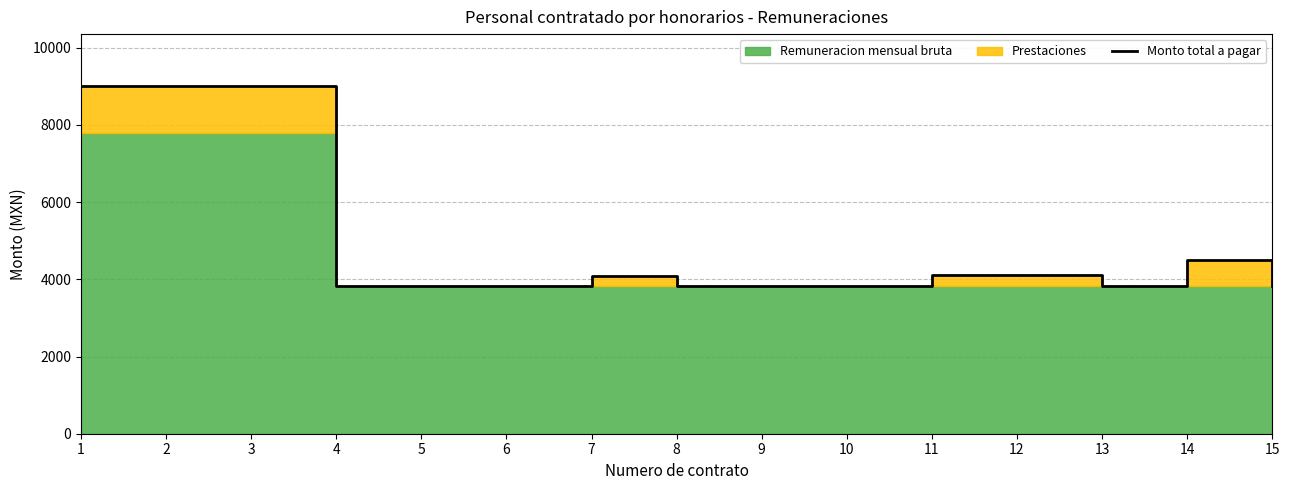

Which label corresponds to the smallest value in the chart?

4